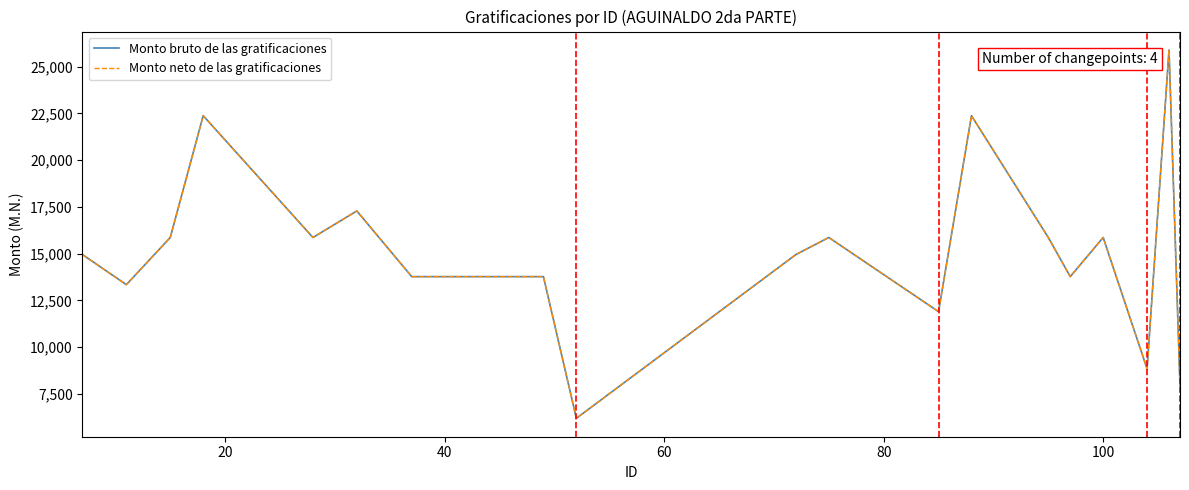

Does the chart have visible grid lines?

No